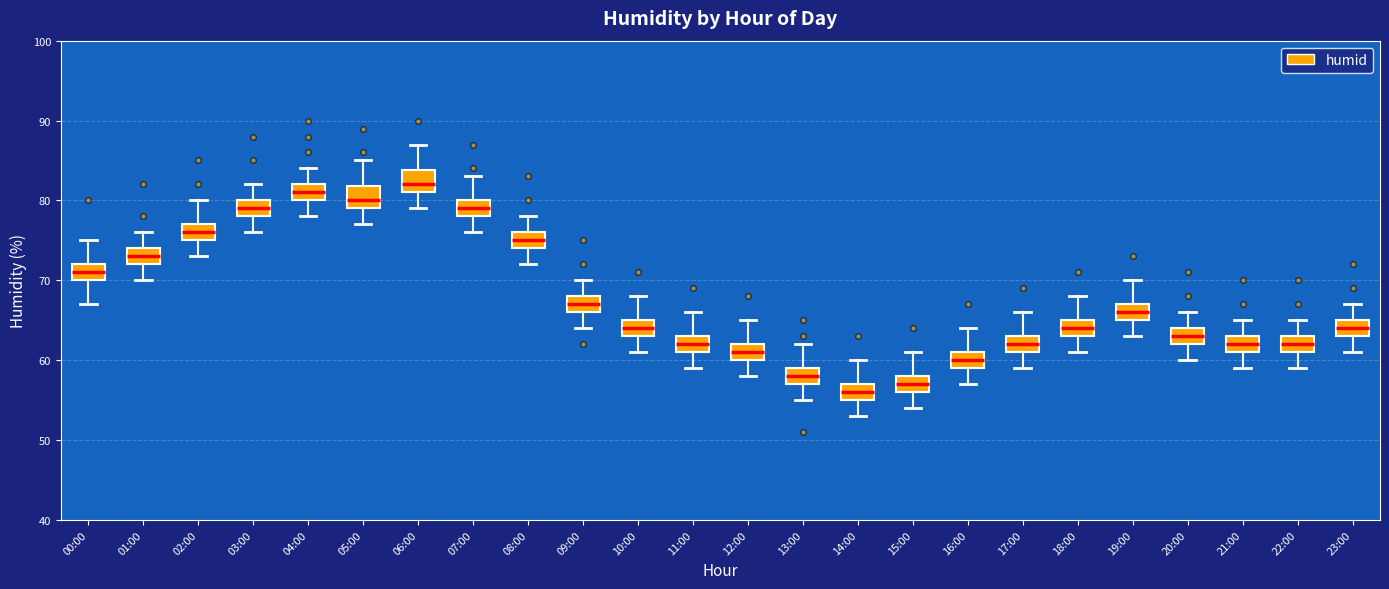

Where does the upper whisker of the box for 16:00 end on the y-axis? The values are not printed on the chart, so give them approximately, as read against the axis.

64